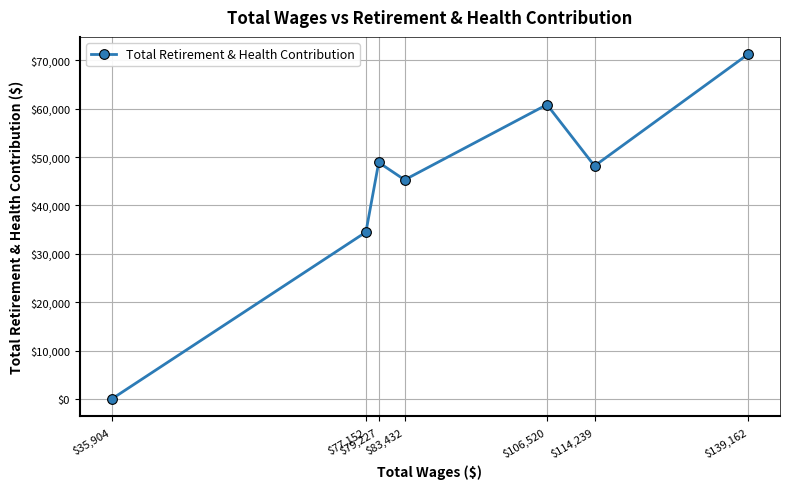

How many lines are shown in the chart?

1